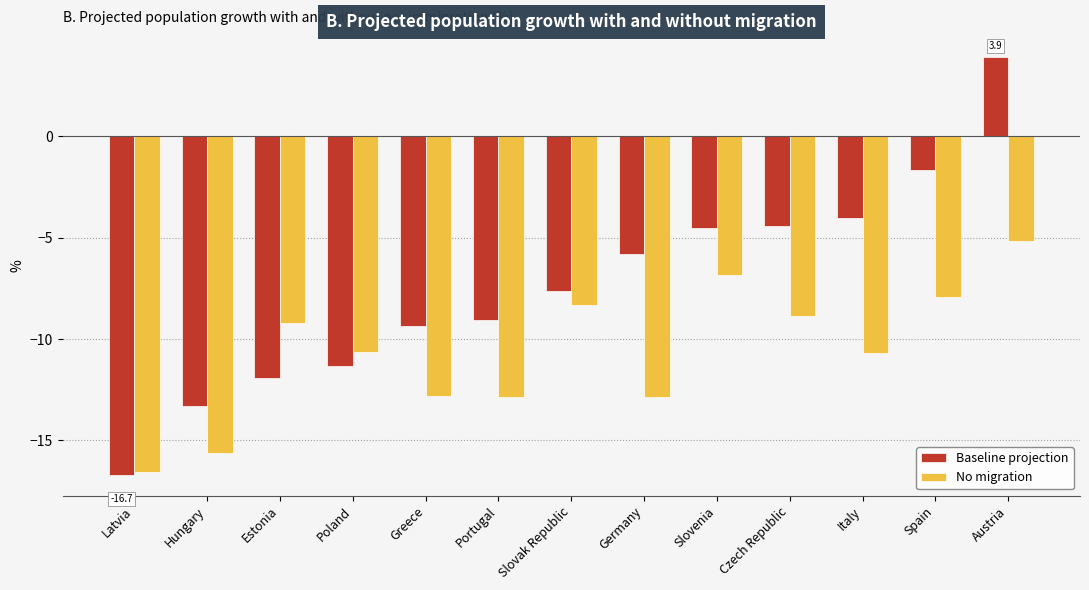

Where does the No migration series first go above -10?

Estonia